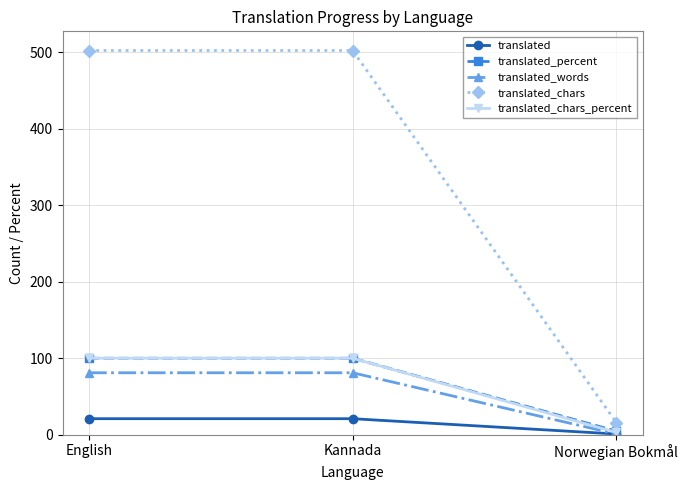

What is the total value across all series at English?

804.0